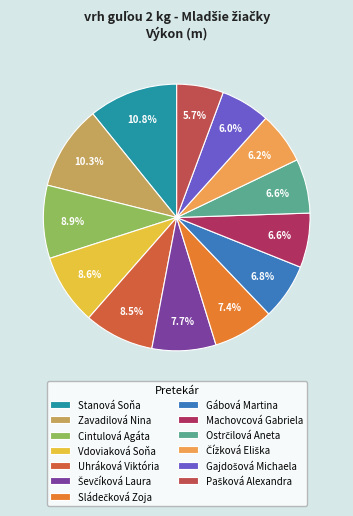

What percentage is NOT represented by Cintulová Agáta?

91.1%